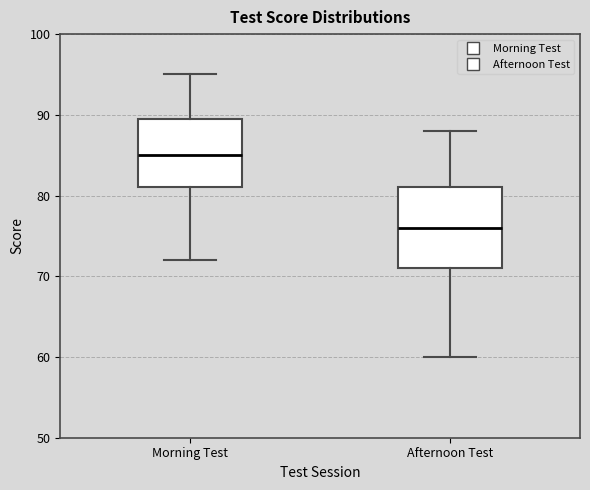

Which box is the tallest, from its lower edge to its upper edge?

Afternoon Test